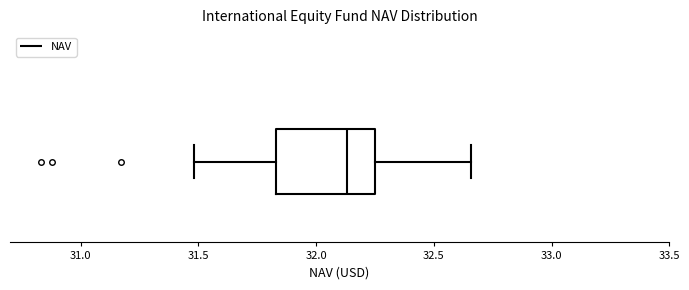

Where is the right edge of the box on the x-axis? The values are not printed on the chart, so give them approximately, as read against the axis.

32.25